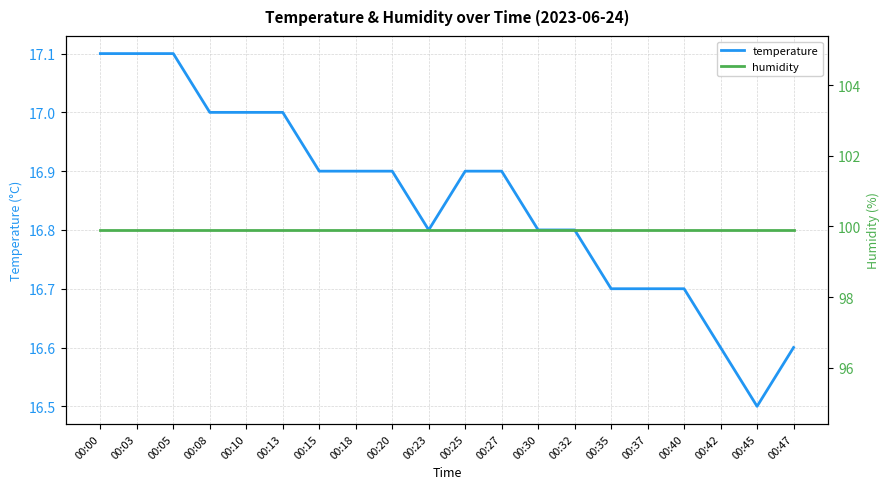

Is it true that temperature equals 8.8 at 00:37?

False